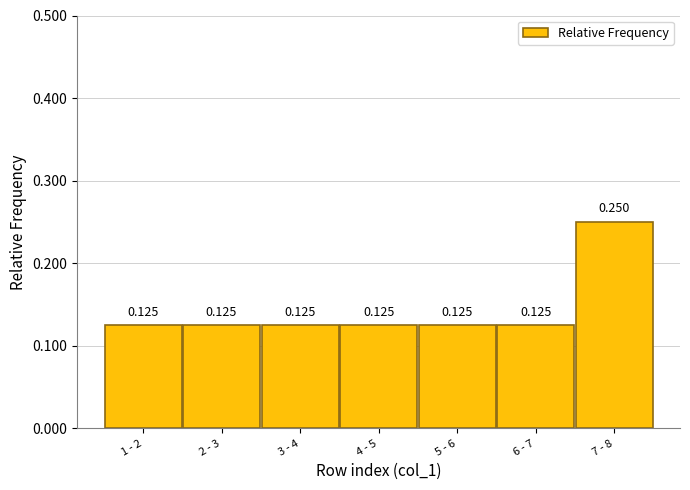

How many bars are there in total?

7